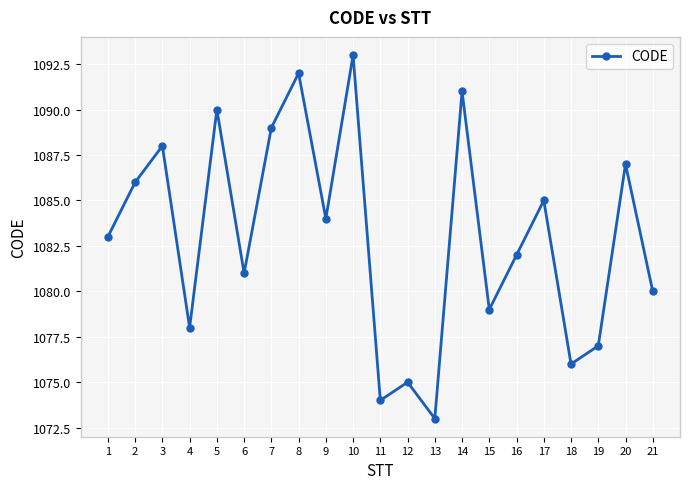

Where is the data nearest to the value 1083?

1